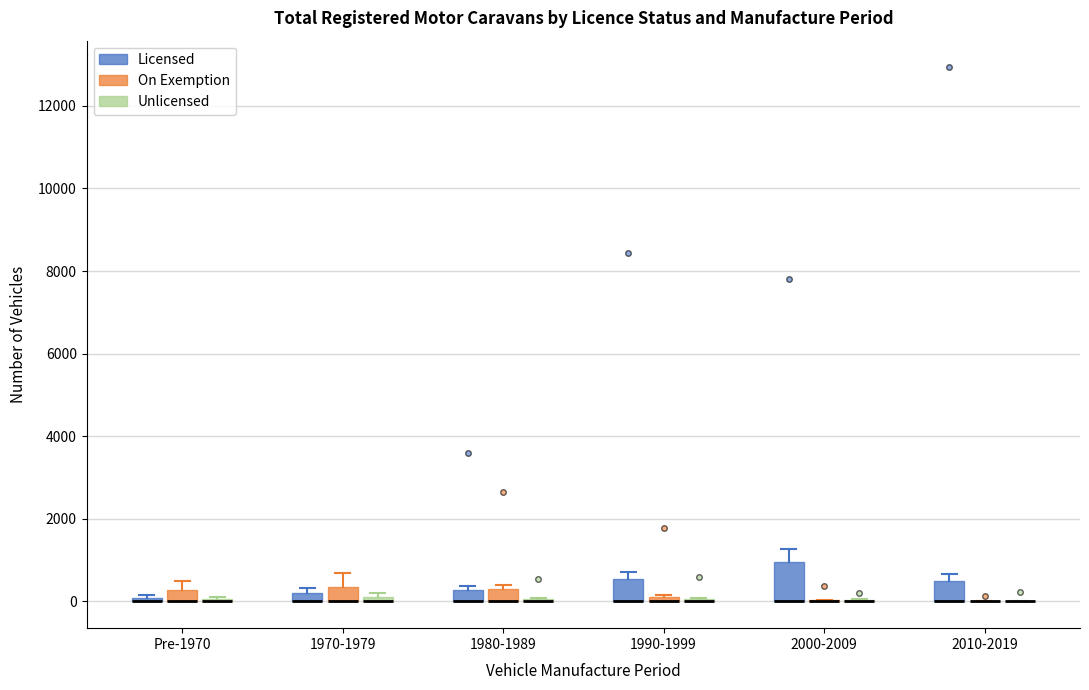

Which box is the tallest, from its lower edge to its upper edge?

2000-2009 (Licensed)